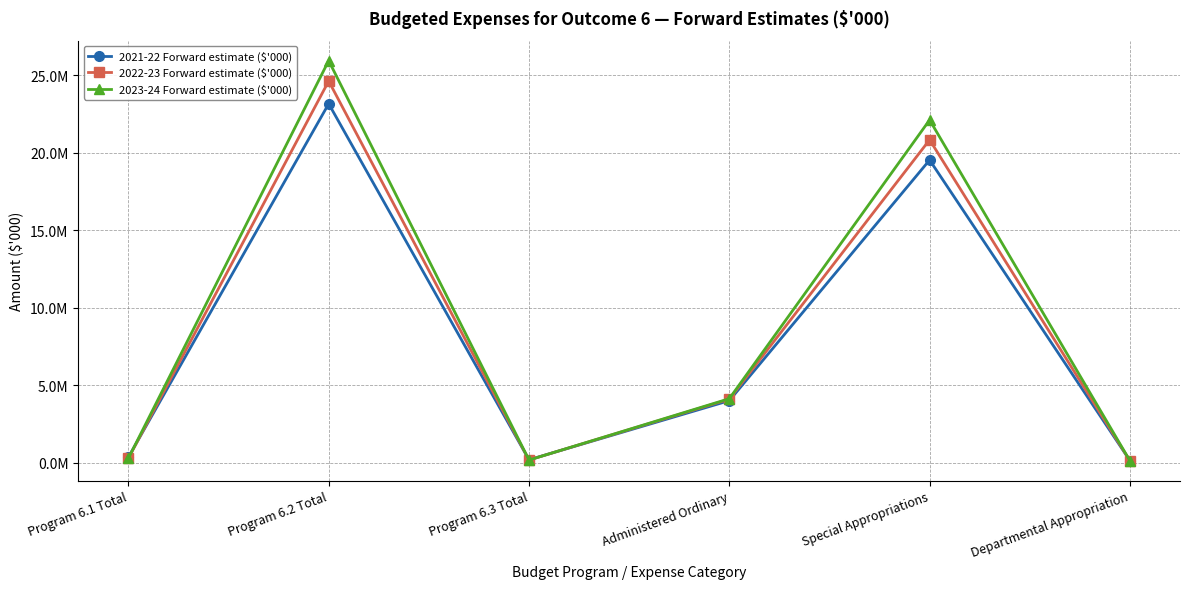

Reading left to right, transcribe all the data shown in this chart.

2021-22 Forward estimate ($'000): Program 6.1 Total=350665	Program 6.2 Total=23167273	Program 6.3 Total=184440	Administered Ordinary=4002651	Special Appropriations=19536046	Departmental Appropriation=132363
2022-23 Forward estimate ($'000): Program 6.1 Total=279868	Program 6.2 Total=24633110	Program 6.3 Total=172192	Administered Ordinary=4097654	Special Appropriations=20840662	Departmental Appropriation=121496
2023-24 Forward estimate ($'000): Program 6.1 Total=279358	Program 6.2 Total=25948718	Program 6.3 Total=168621	Administered Ordinary=4129065	Special Appropriations=22120590	Departmental Appropriation=121693